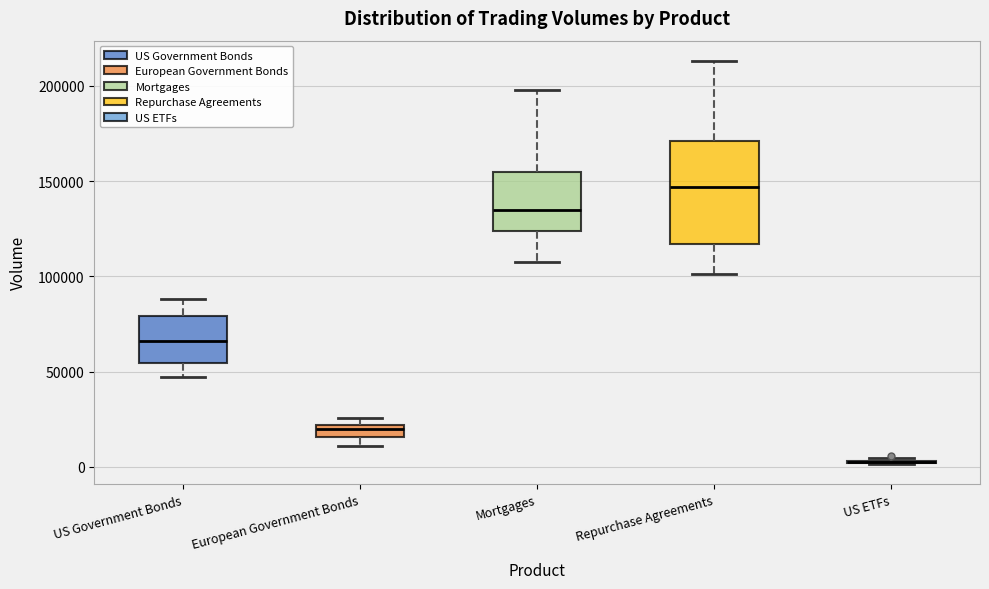

Where is the lower edge of the box for European Government Bonds on the y-axis? The values are not printed on the chart, so give them approximately, as read against the axis.

15000